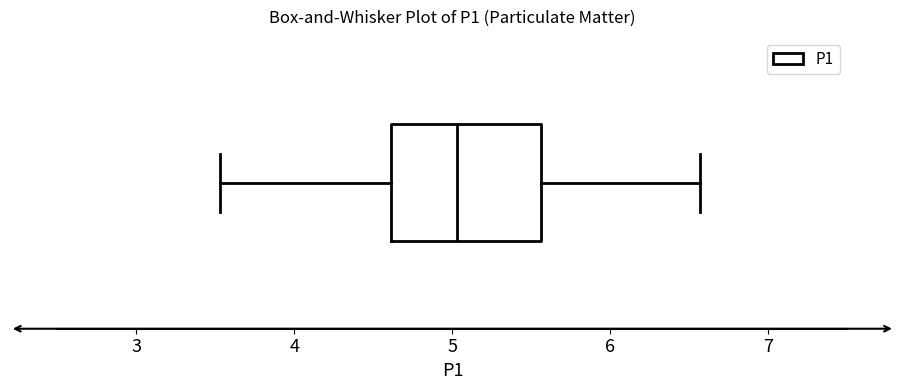

Transcribe this box plot: give where the median line is, the range the box spans, and where the two whiskers end, as read against the x-axis. The values are not printed on the chart, so give them approximately, as read against the axis.

median 5.0, box 4.6 to 5.6, whiskers 3.5 to 6.6